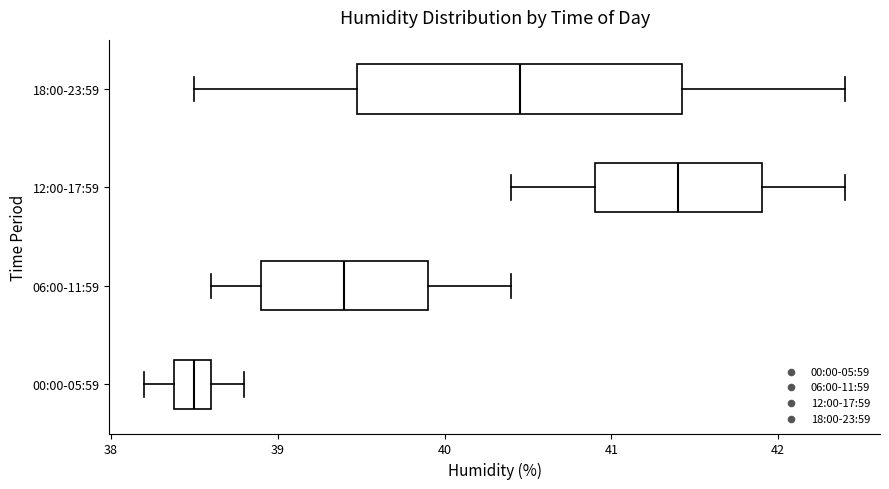

Reading bottom to top, transcribe this box plot: for each box, give where its median line is, the range the box spans, and where its two whiskers end, as read against the x-axis. The values are not printed on the chart, so give them approximately, as read against the axis.

00:00-05:59: median 38.5, box 38.4 to 38.6, whiskers 38.2 to 38.8
06:00-11:59: median 39.4, box 38.9 to 39.9, whiskers 38.6 to 40.4
12:00-17:59: median 41.4, box 40.9 to 41.9, whiskers 40.4 to 42.4
18:00-23:59: median 40.5, box 39.5 to 41.4, whiskers 38.5 to 42.4